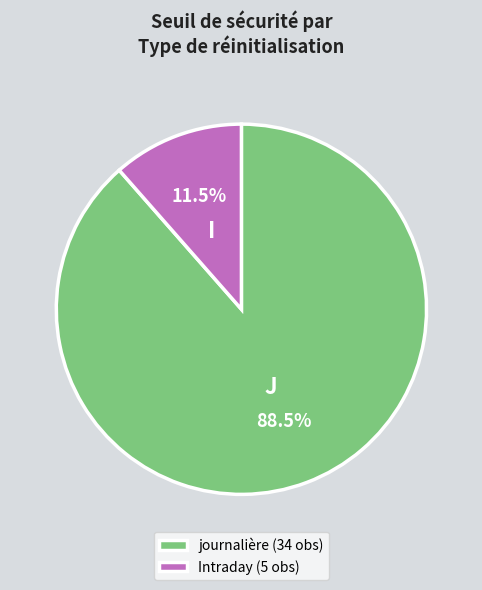

How many slices are in this pie chart?

2